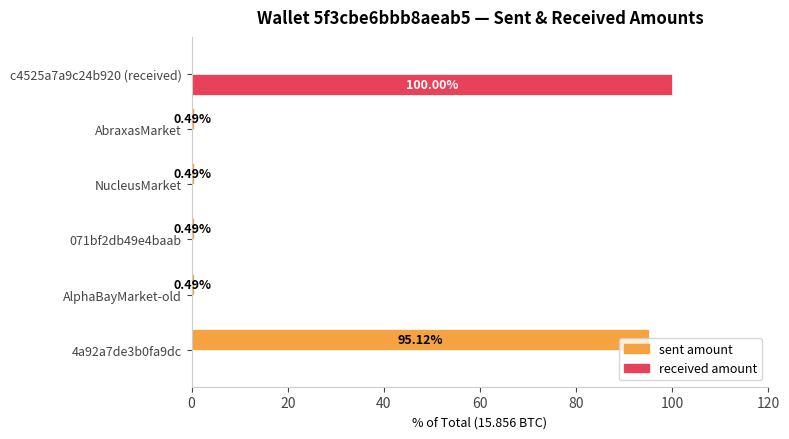

Which series has the largest total across all categories?

received amount